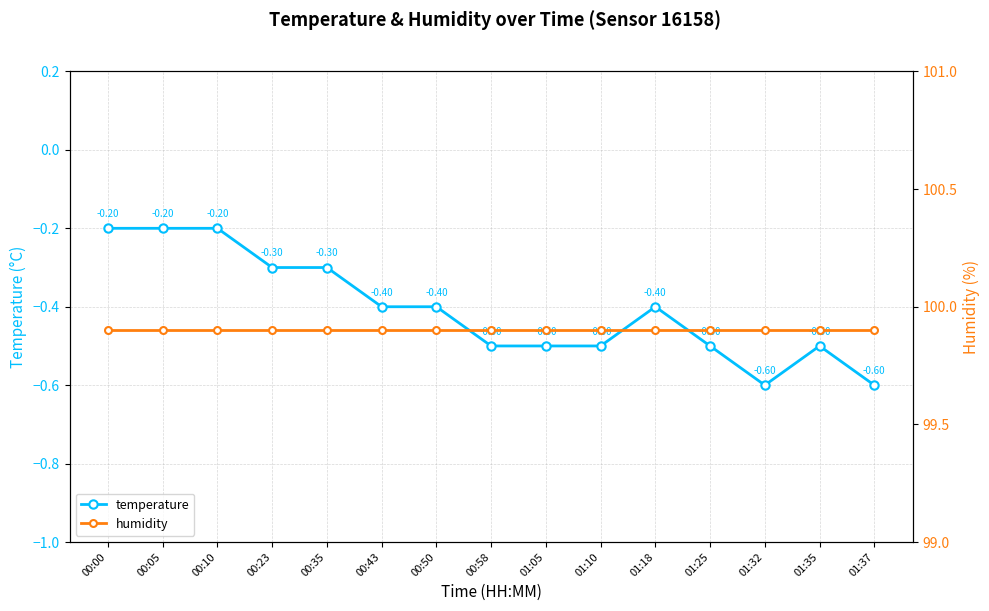

What position from the left is 00:43?

6